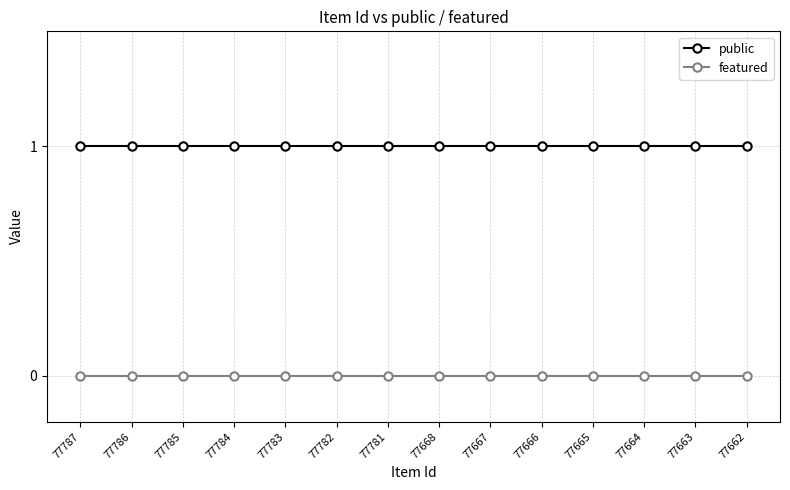

List the series in order of their overall mean, highest first.

public, featured